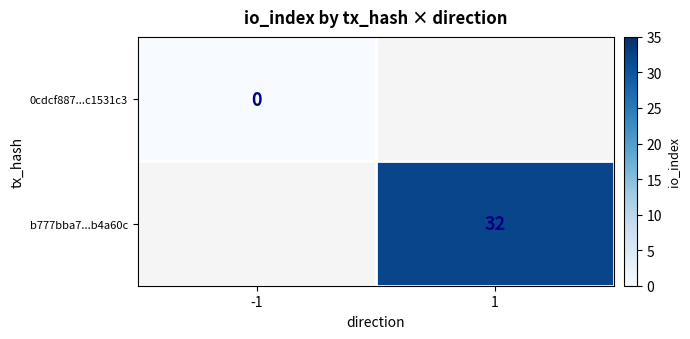

The value of b777bba7...b4a60c at 1 is 32. True or false?

True